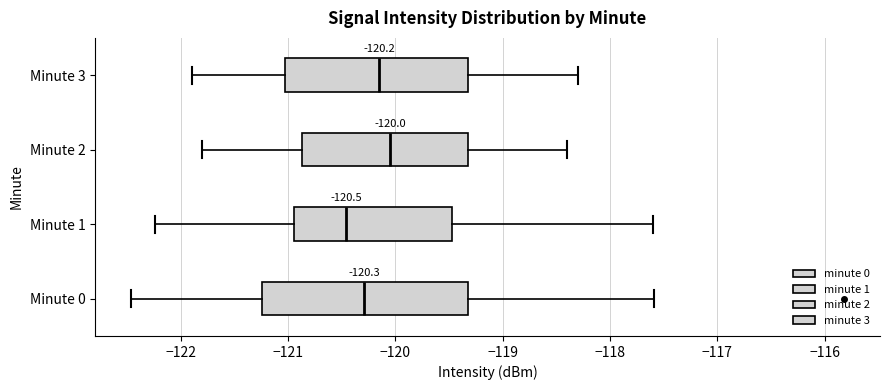

Which box has the furthest to the left median line?

Minute 1